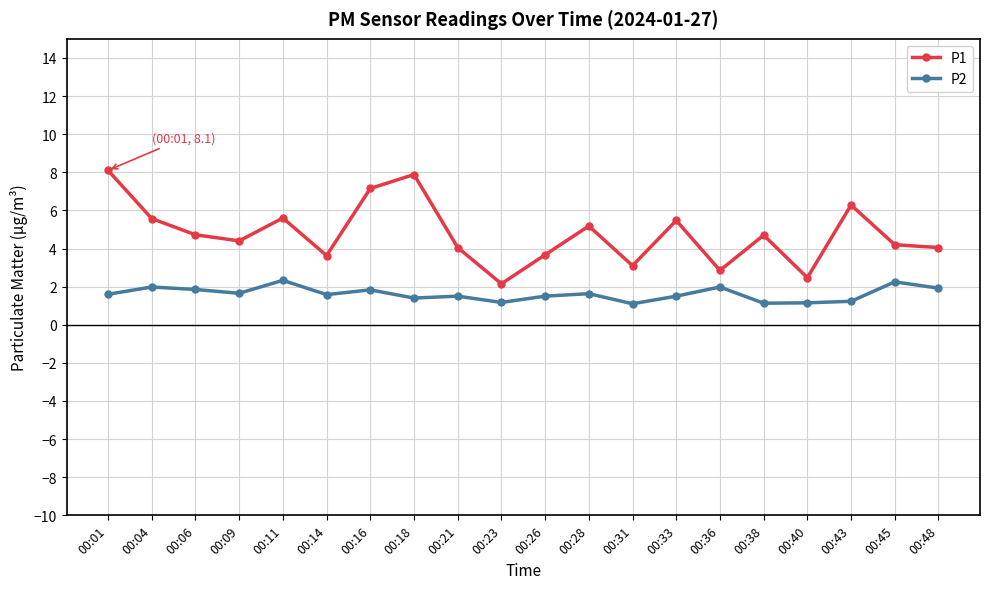

True or false: P2 has more than 0 points higher than both neighbors.

True